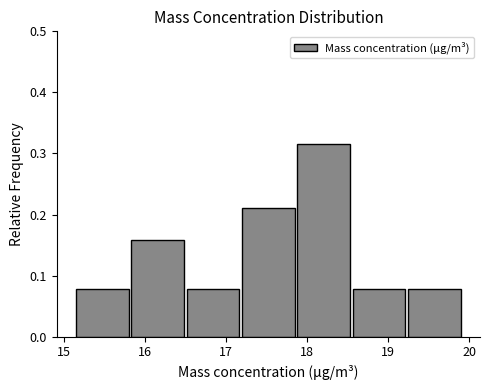

Reading left to right, transcribe this chart: for each bar, give the range it covers on the x-axis and its height. Neither the bar edges nor the heights are printed on the chart, so give them approximately, as read against the axes.

15.2 to 15.8: 0.08
15.8 to 16.5: 0.16
16.5 to 17.2: 0.08
17.2 to 17.9: 0.21
17.9 to 18.6: 0.32
18.6 to 19.2: 0.08
19.2 to 19.9: 0.08